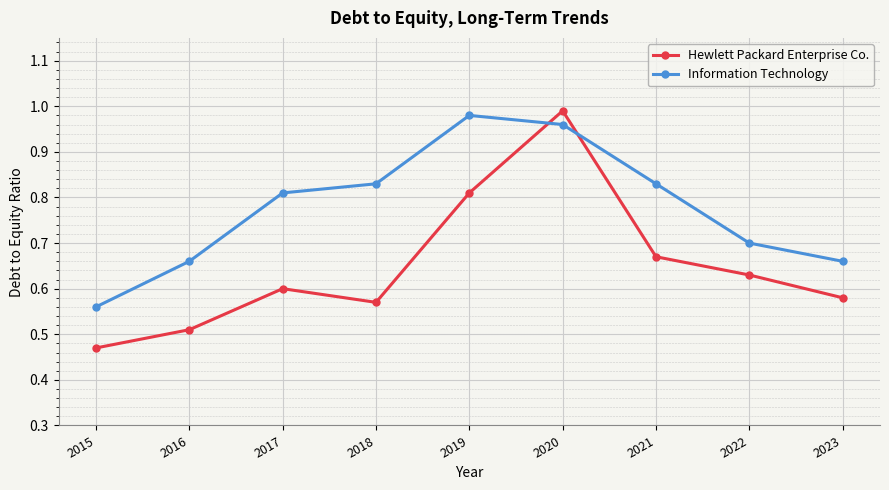

How many lines are shown in the chart?

2